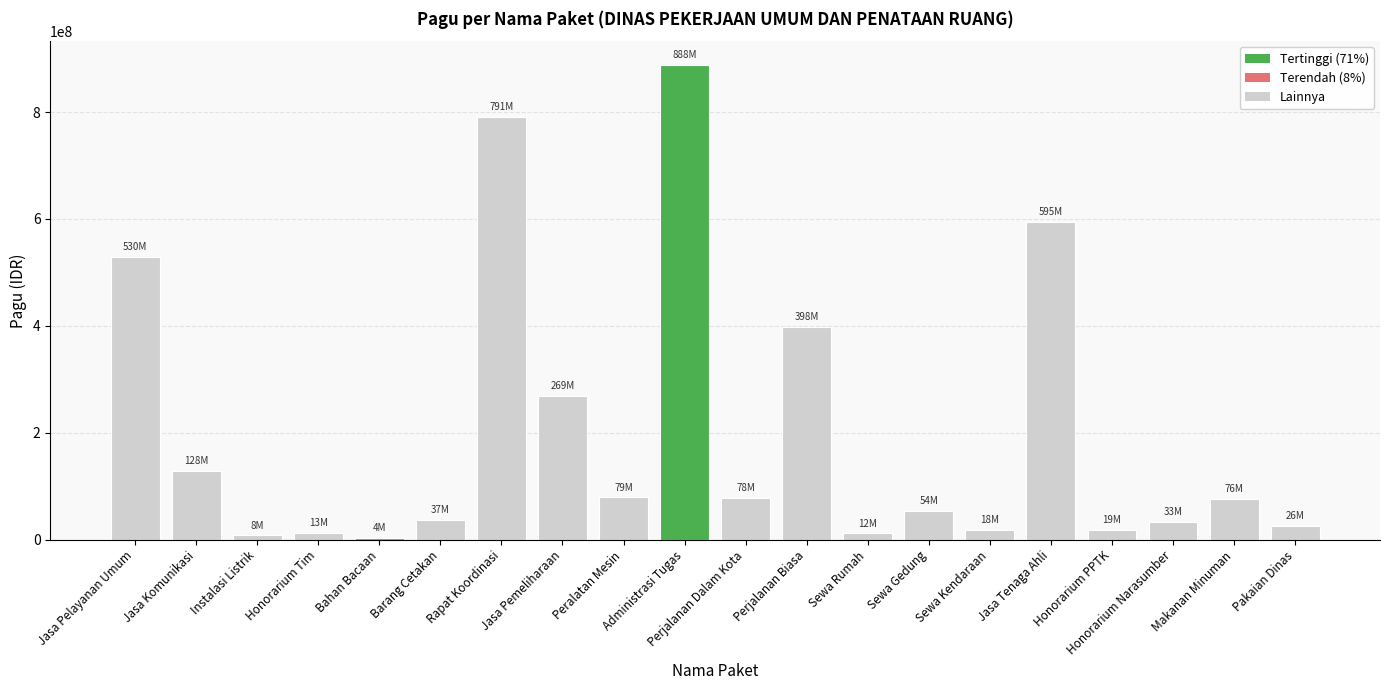

What is the change in value from Honorarium Tim to Honorarium Narasumber?

+20455000